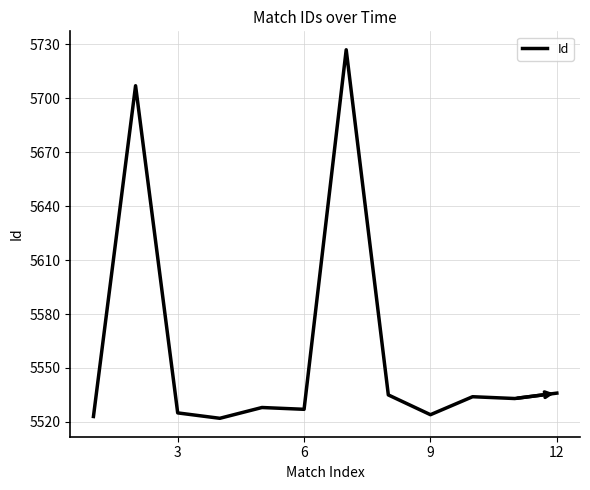

What is the difference between the maximum and minimum values?

205